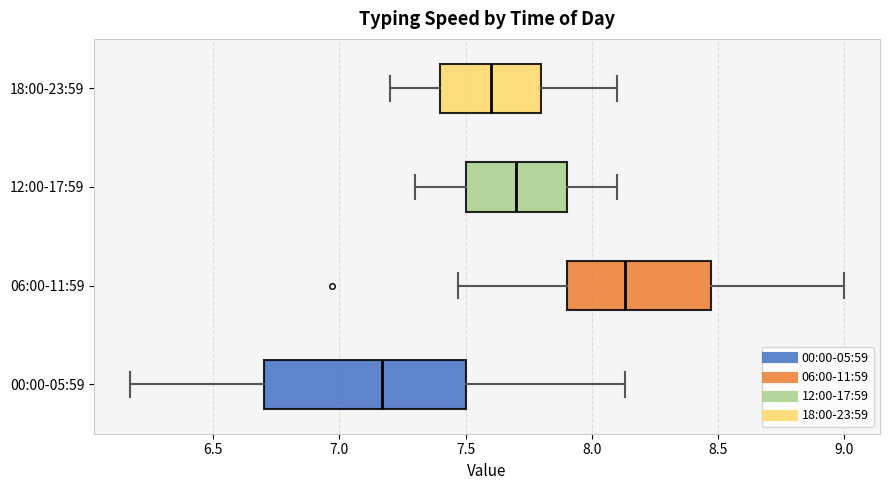

Where does the right whisker of the box for 18:00-23:59 end on the x-axis? The values are not printed on the chart, so give them approximately, as read against the axis.

8.10